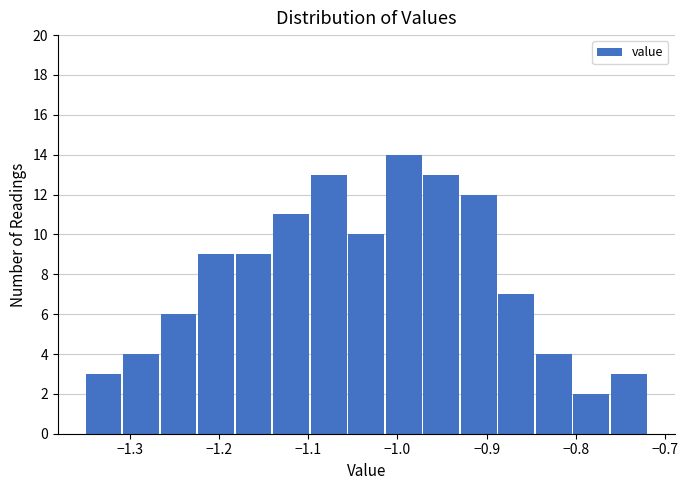

Reading left to right, list every bar in this chart as the range it spans on the x-axis followed by its height. Neither the bar edges nor the heights are printed on the chart, so give them approximately, as read against the axes.

-1.350 to -1.308: 3
-1.308 to -1.266: 4
-1.266 to -1.224: 6
-1.224 to -1.182: 9
-1.182 to -1.140: 9
-1.140 to -1.098: 11
-1.098 to -1.056: 13
-1.056 to -1.014: 10
-1.014 to -0.972: 14
-0.972 to -0.930: 13
-0.930 to -0.888: 12
-0.888 to -0.846: 7
-0.846 to -0.804: 4
-0.804 to -0.762: 2
-0.762 to -0.720: 3